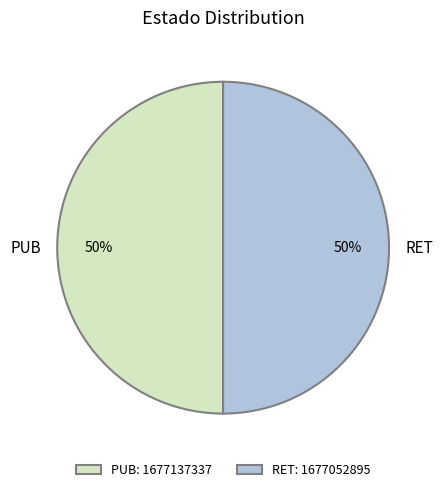

Is the sum of RET and PUB greater than half?

Yes